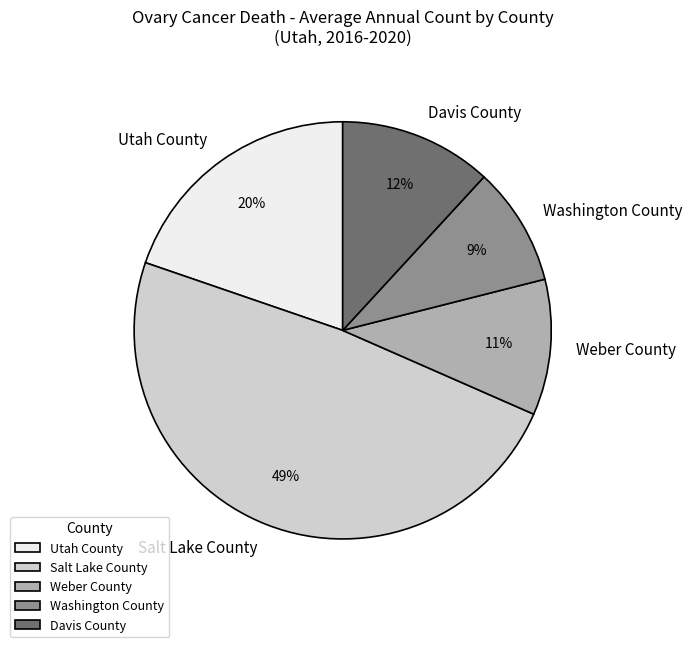

To the nearest percent, what portion does Davis County represent?

12%